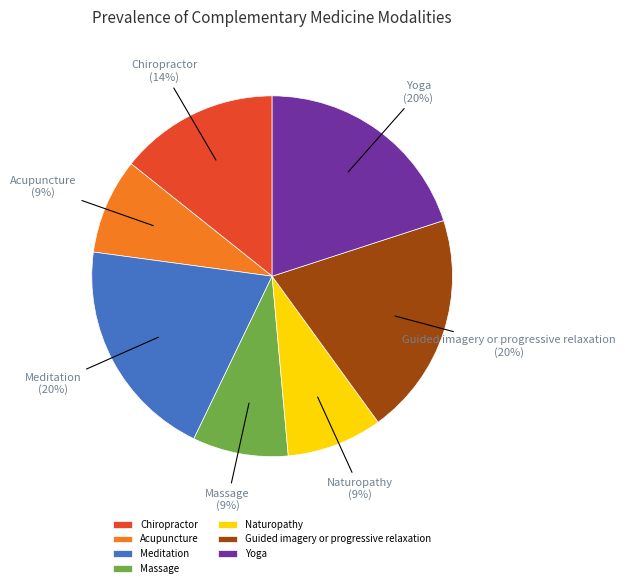

To the nearest percent, what is the difference between the Acupuncture and Meditation slice percentages?

11%